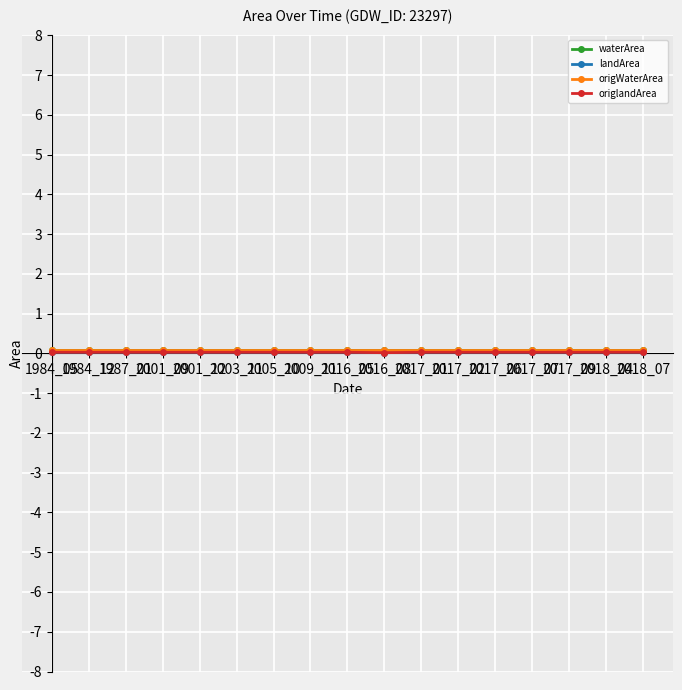

How many lines are shown in the chart?

4